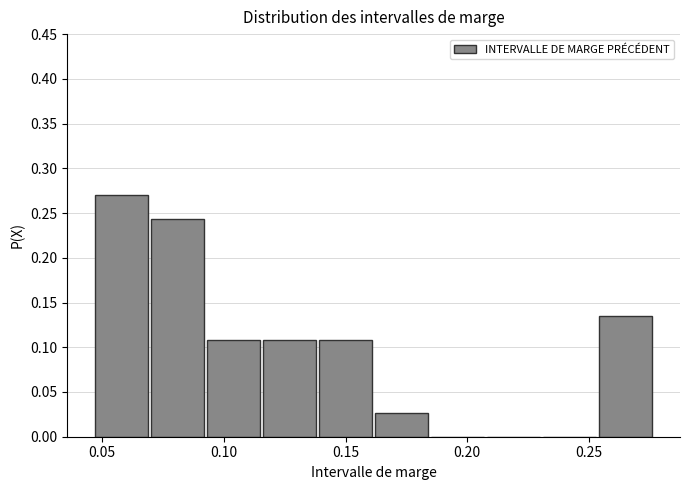

Reading left to right, transcribe this chart: for each bar, give the range it covers on the x-axis and its height. Neither the bar edges nor the heights are printed on the chart, so give them approximately, as read against the axes.

0.045 to 0.070: 0.270
0.070 to 0.095: 0.245
0.095 to 0.115: 0.110
0.115 to 0.140: 0.110
0.140 to 0.160: 0.110
0.160 to 0.185: 0.025
0.185 to 0.210: 0
0.210 to 0.230: 0
0.230 to 0.255: 0
0.255 to 0.275: 0.135